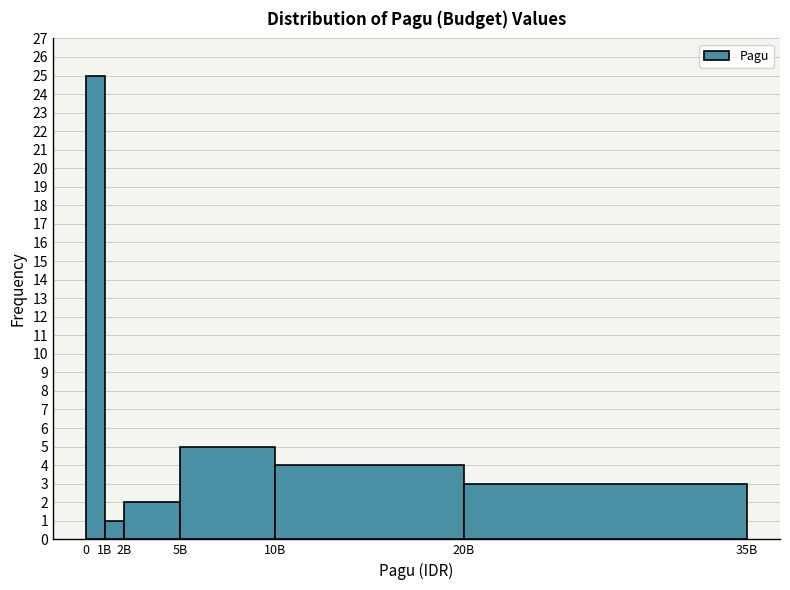

Reading left to right, what are all the values shown in this chart?

0=25	1B=1	2B=2	5B=5	10B=4	20B=3